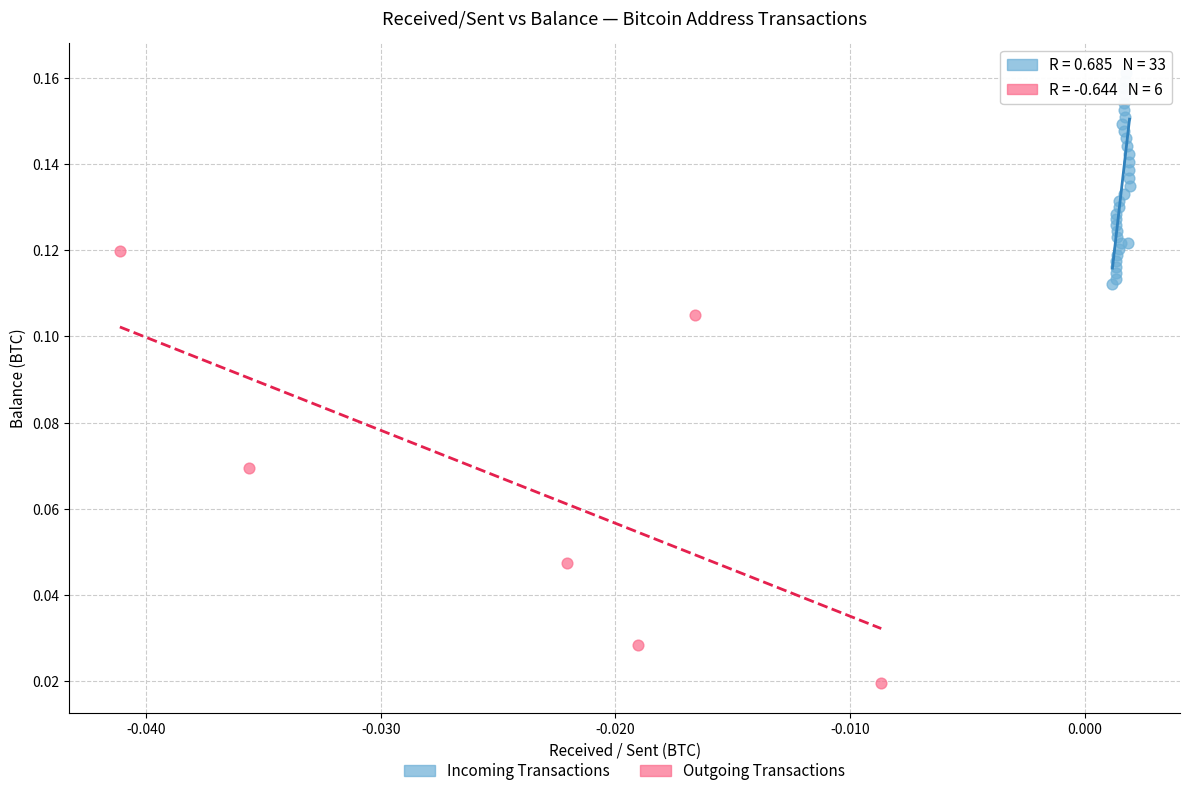

What are all the series names shown in the legend?

Incoming Transactions, Outgoing Transactions